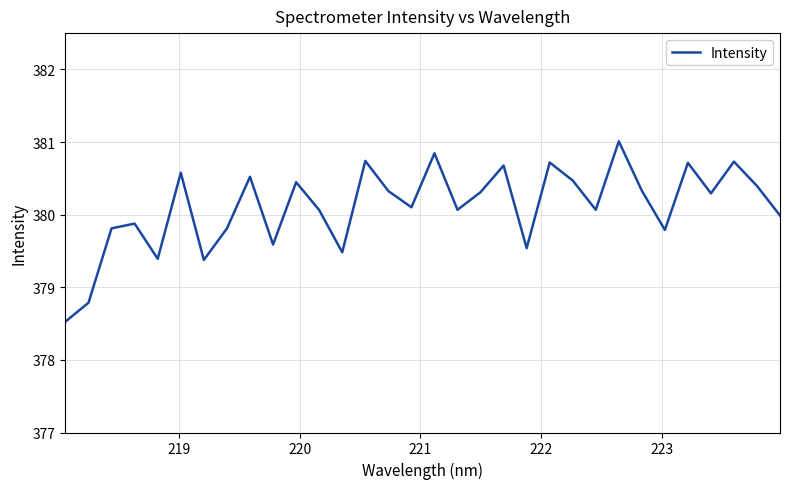

What is the difference between the maximum and minimum values?

2.5